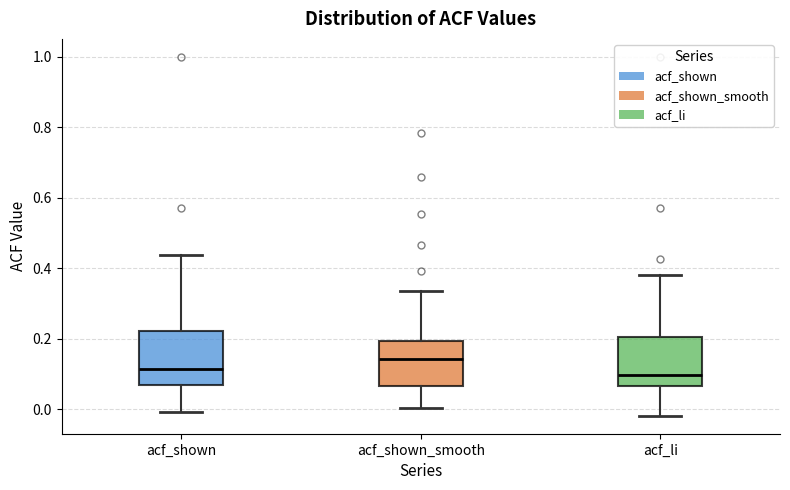

Reading left to right, read every box against the y-axis: the position of its median line, the range the box covers, and the ends of its whiskers. The values are not printed on the chart, so give them approximately, as read against the axis.

acf_shown: median 0.12, box 0.06 to 0.22, whiskers 0.00 to 0.44
acf_shown_smooth: median 0.14, box 0.06 to 0.20, whiskers 0.00 to 0.34
acf_li: median 0.10, box 0.06 to 0.20, whiskers -0.02 to 0.38